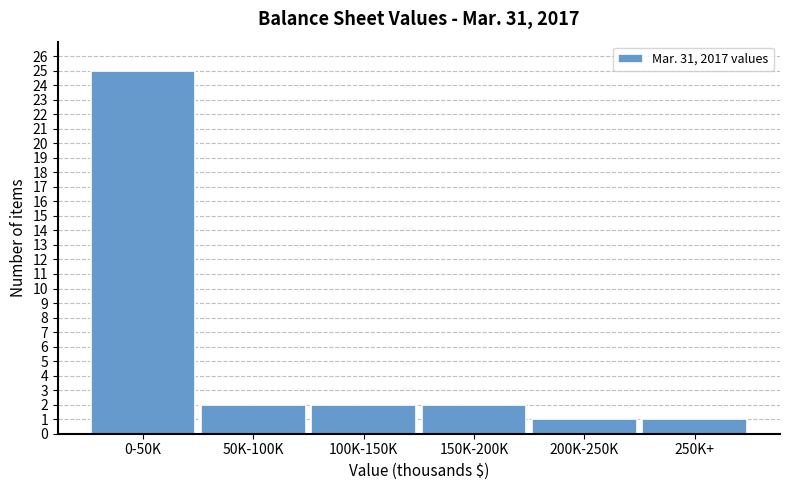

Reading left to right, extract all data points from this chart.

0-50K=25	50K-100K=2	100K-150K=2	150K-200K=2	200K-250K=1	250K+=1